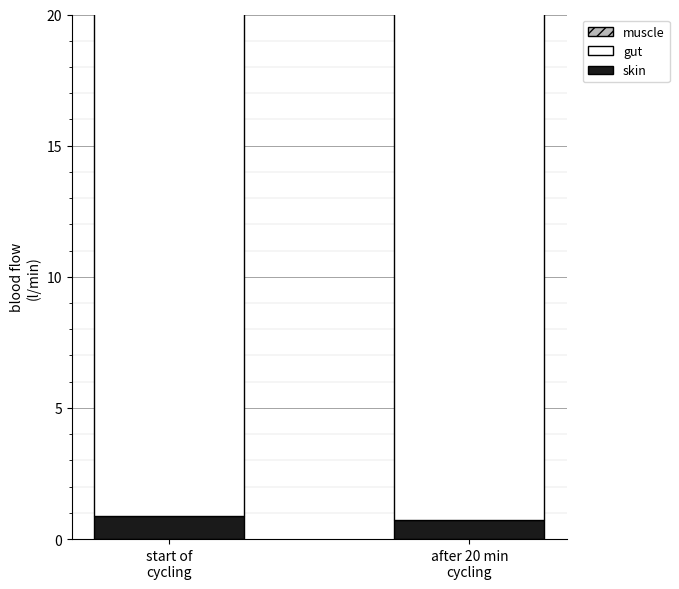

Which category has the highest value in the muscle series?

start of
cycling